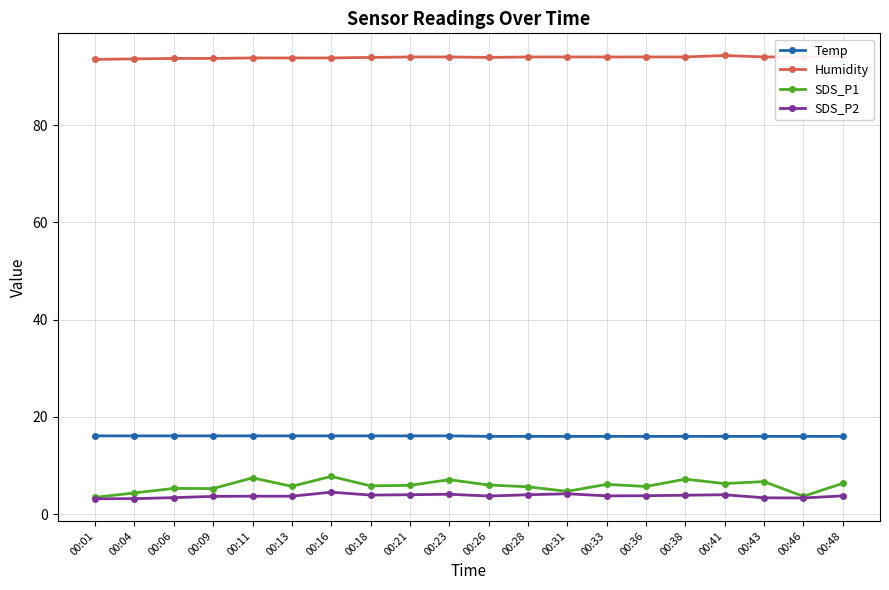

In SDS_P1, how many points are lower than both neighbors (excluding endpoints)?

7